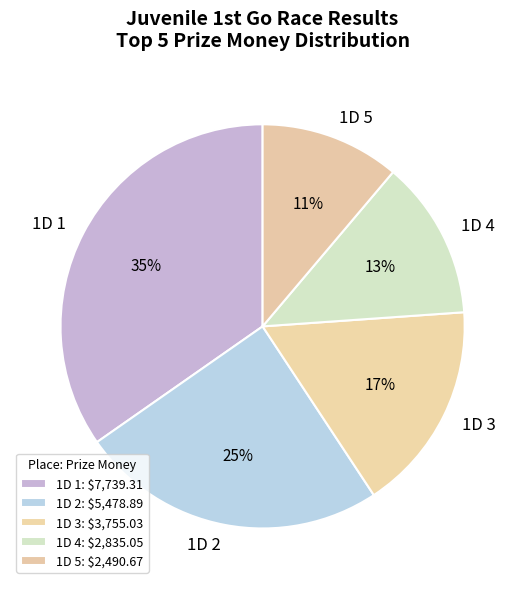

Which has a higher value, 1D 1 or 1D 4?

1D 1